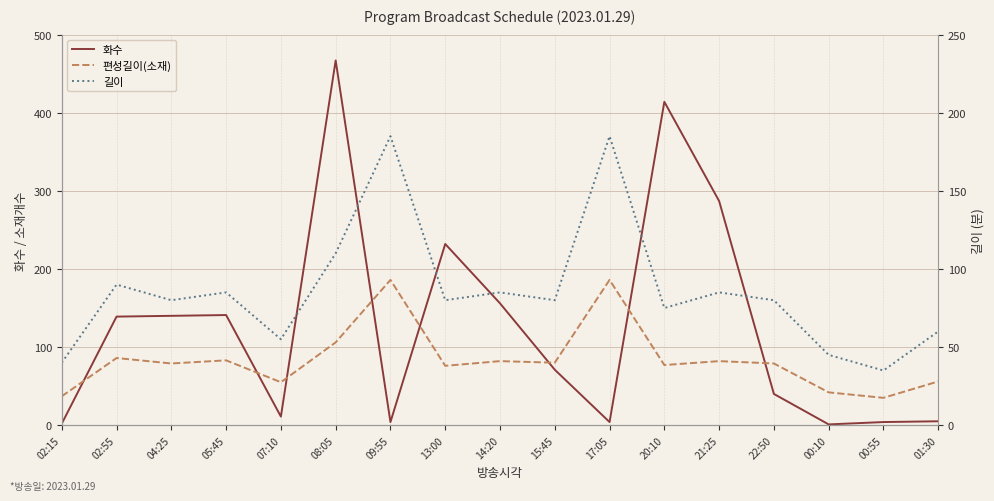

How many data points in 화수 are above 71?

8